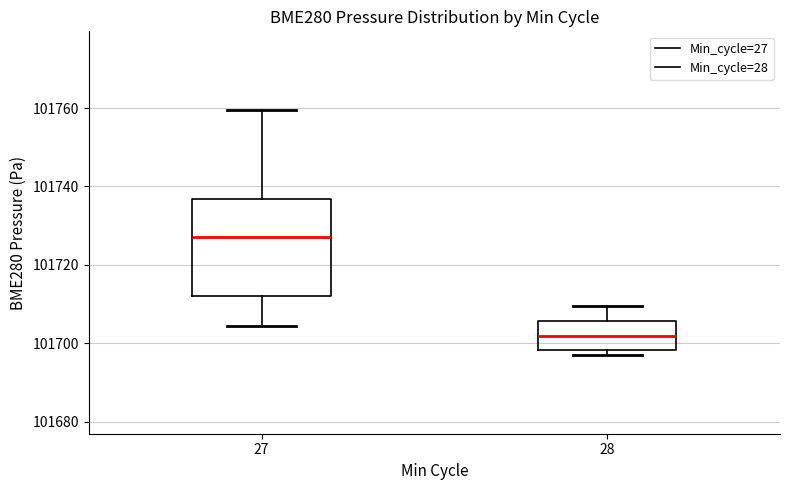

Reading left to right, transcribe this box plot: for each box, give where its median line is, the range the box spans, and where its two whiskers end, as read against the y-axis. The values are not printed on the chart, so give them approximately, as read against the axis.

27: median 101728, box 101712 to 101736, whiskers 101704 to 101760
28: median 101702, box 101698 to 101706, whiskers 101696 to 101710